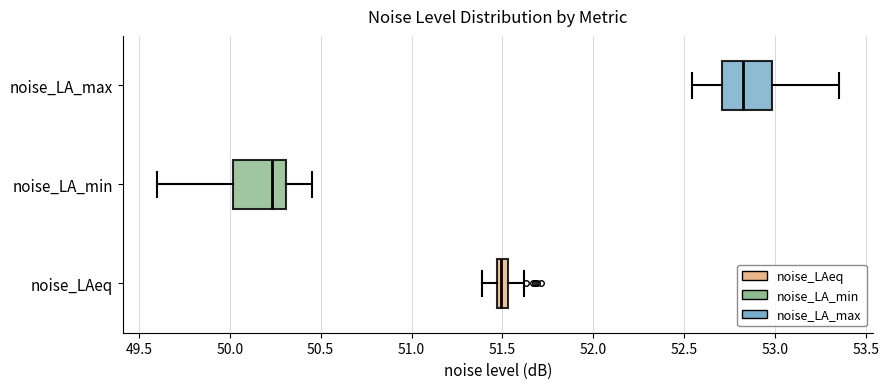

Which box's median line is the furthest to the right?

noise_LA_max